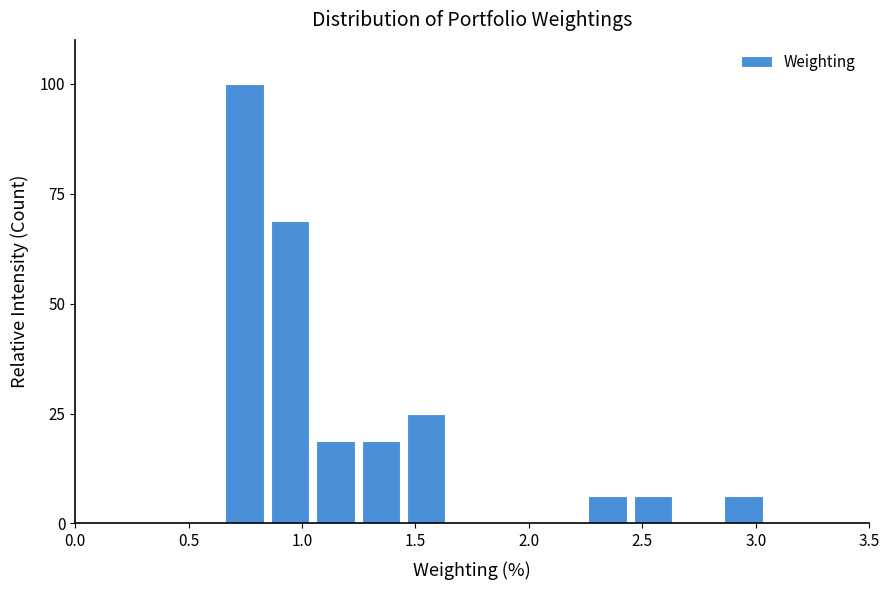

Around what value on the x-axis is the tallest bar? Give the approximate position of its centre, as read against the axis.

0.75